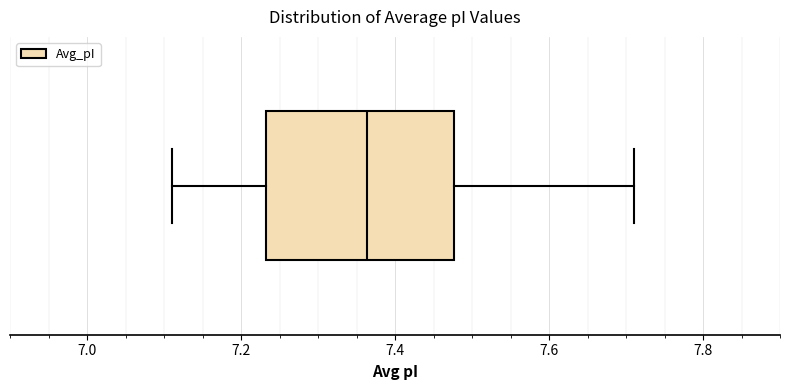

Read this box plot against the x-axis: the position of the median line, the range covered by the box, and the ends of both whiskers. The values are not printed on the chart, so give them approximately, as read against the axis.

median 7.36, box 7.24 to 7.48, whiskers 7.12 to 7.72